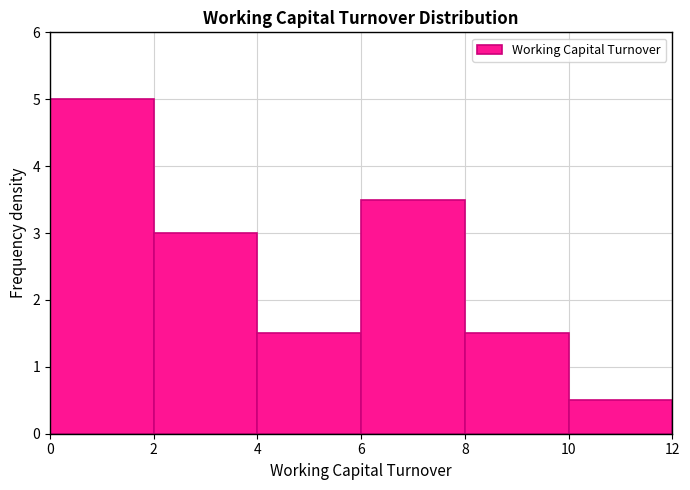

Reading left to right, transcribe this chart: for each bar, give the range it covers on the x-axis and its height. The values are not printed on the chart, so give them approximately, as read against the axis.

0 to 2: 5.0
2 to 4: 3.0
4 to 6: 1.5
6 to 8: 3.5
8 to 10: 1.5
10 to 12: 0.5